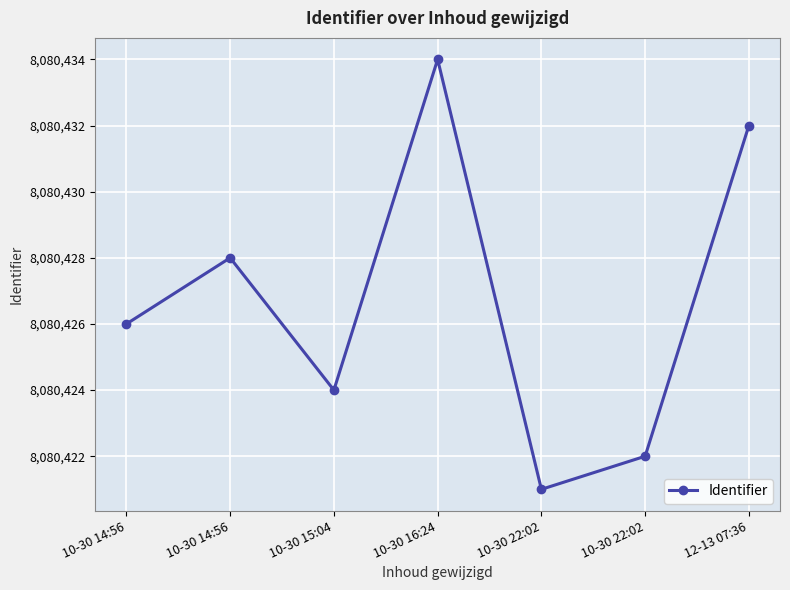

How many series are shown in this chart?

1